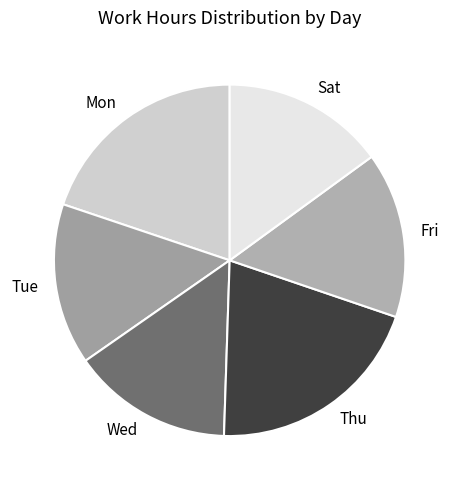

True or false: Sat accounts for 29% of the total.

False